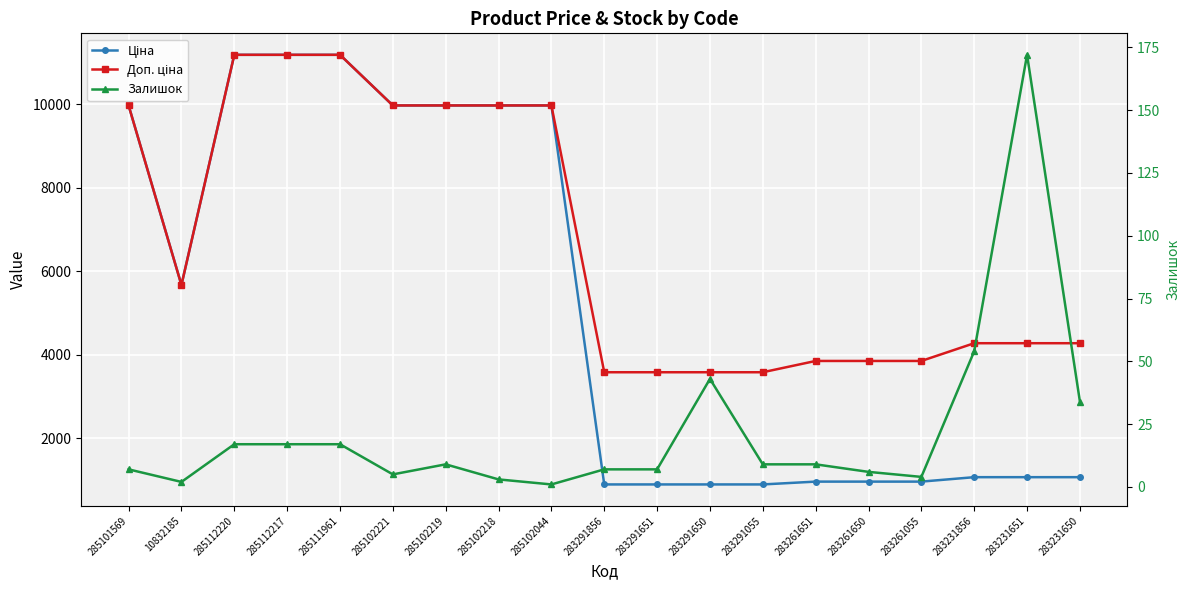

What is the label of the 12th point from the left?

283291650